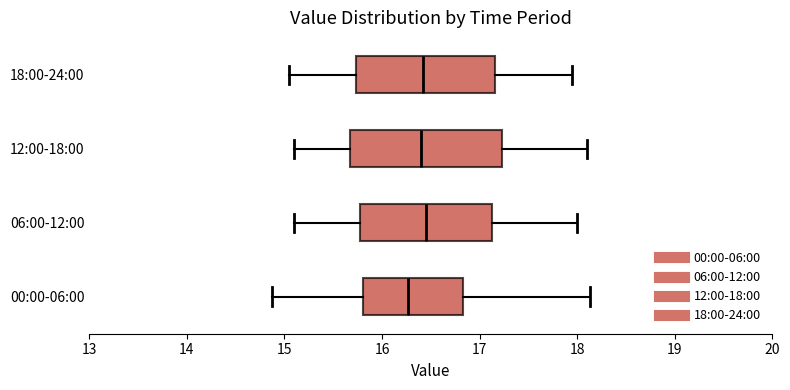

Where is the left edge of the box for 00:00-06:00 on the x-axis? The values are not printed on the chart, so give them approximately, as read against the axis.

15.8